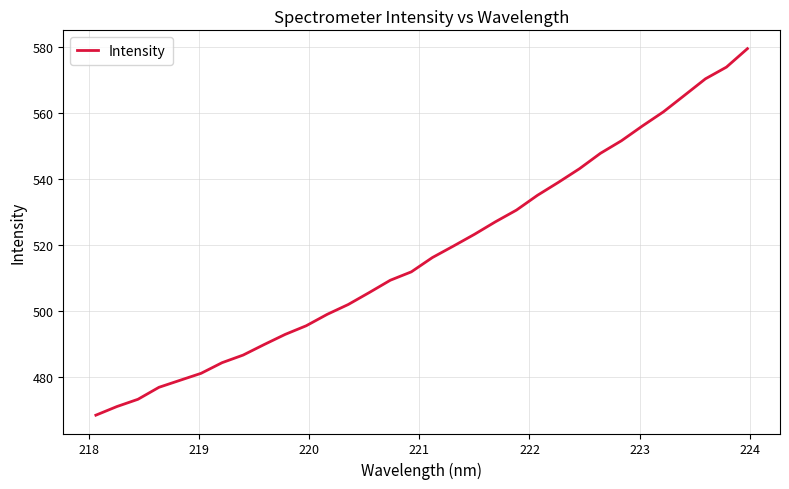

What is the difference between the maximum and minimum values?

110.9